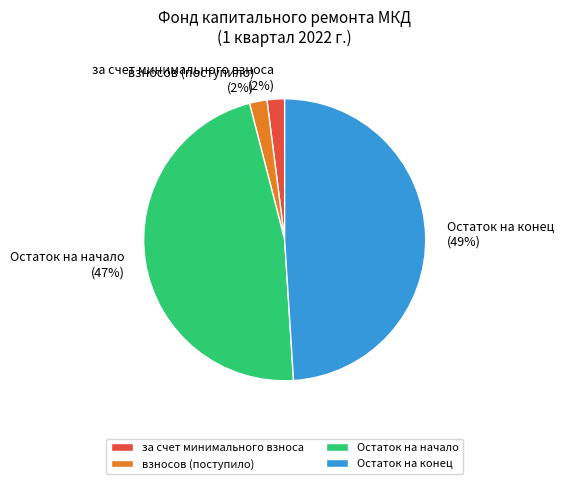

To the nearest percent, what is the average slice percentage?

25%